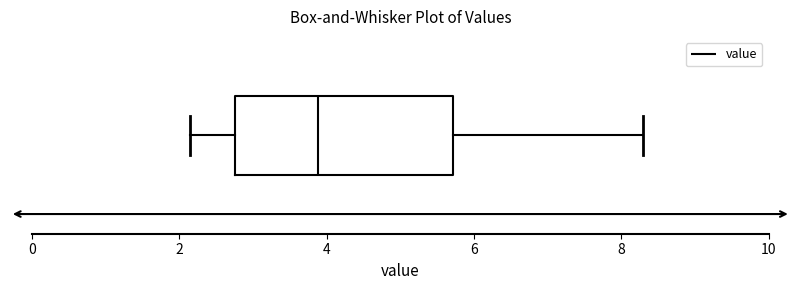

Read this box plot against the x-axis: the position of the median line, the range covered by the box, and the ends of both whiskers. The values are not printed on the chart, so give them approximately, as read against the axis.

median 3.8, box 2.8 to 5.8, whiskers 2.2 to 8.4